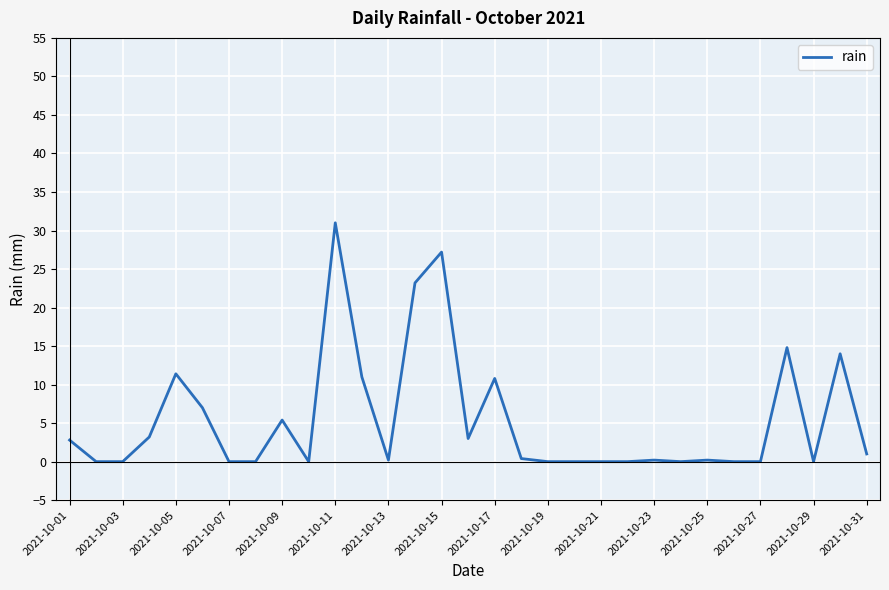

What is the maximum value shown in the chart?

31.0